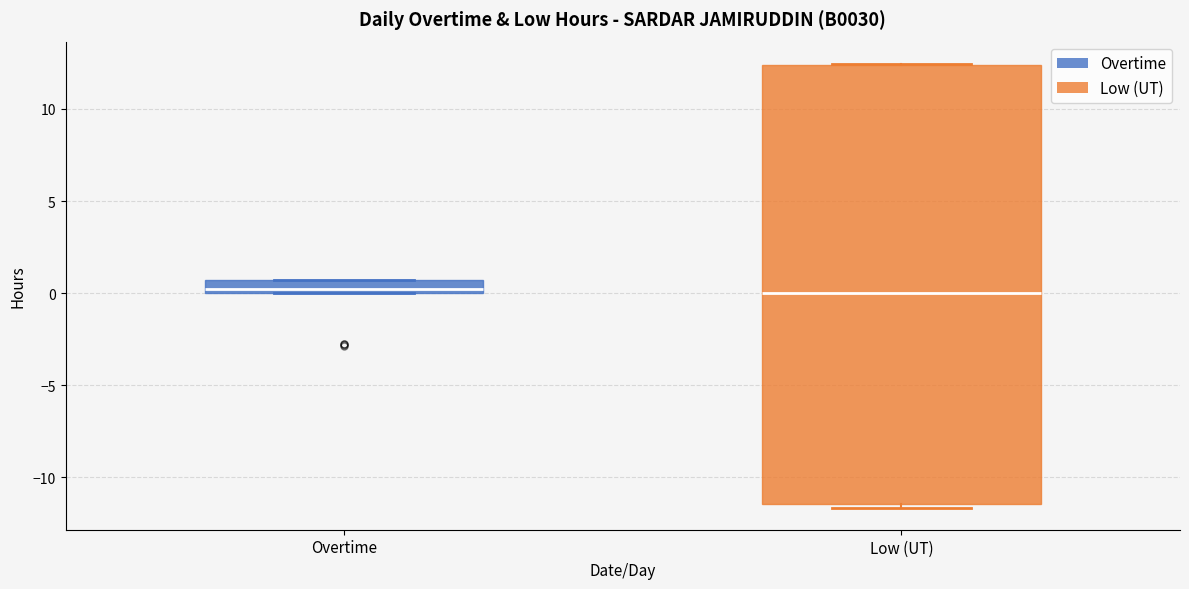

Where is the upper edge of the box for Overtime on the y-axis? The values are not printed on the chart, so give them approximately, as read against the axis.

0.5